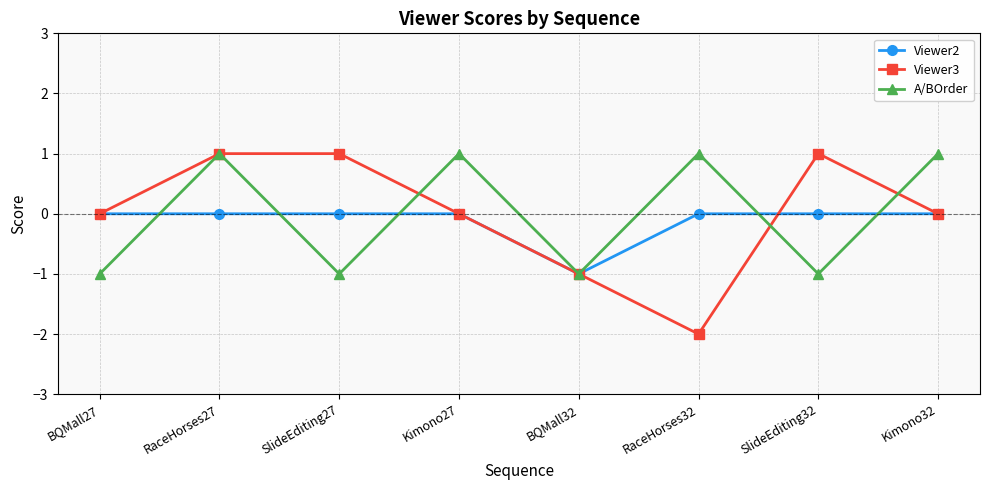

What position from the left is BQMall32?

5